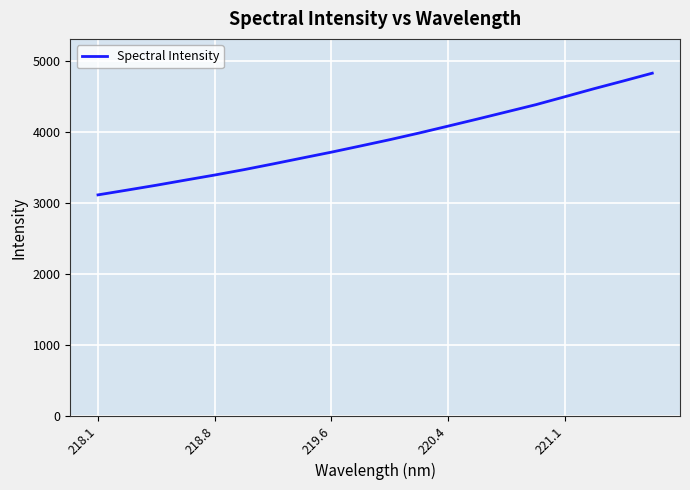

What is the smallest value displayed?

3116.6